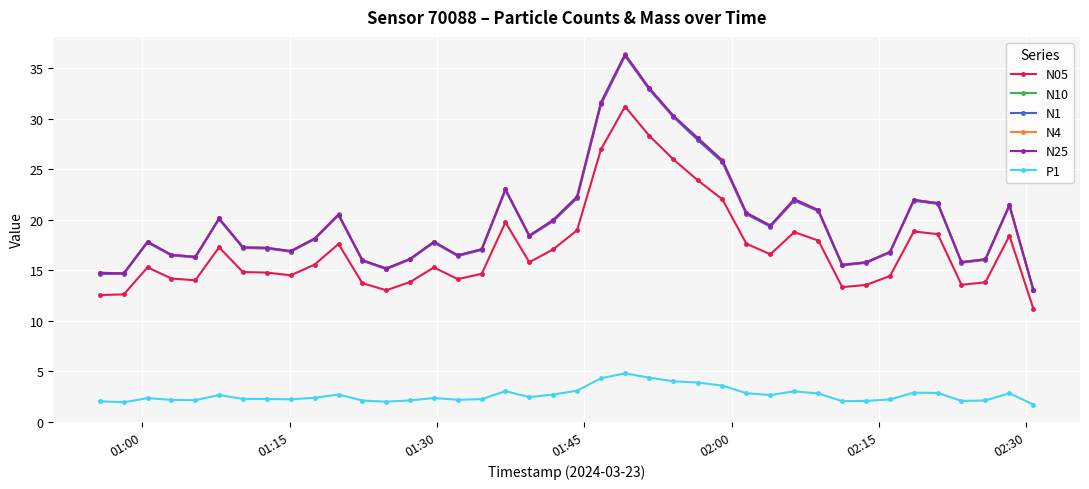

What is the value of the N1 point at the 22nd from the left?

31.4